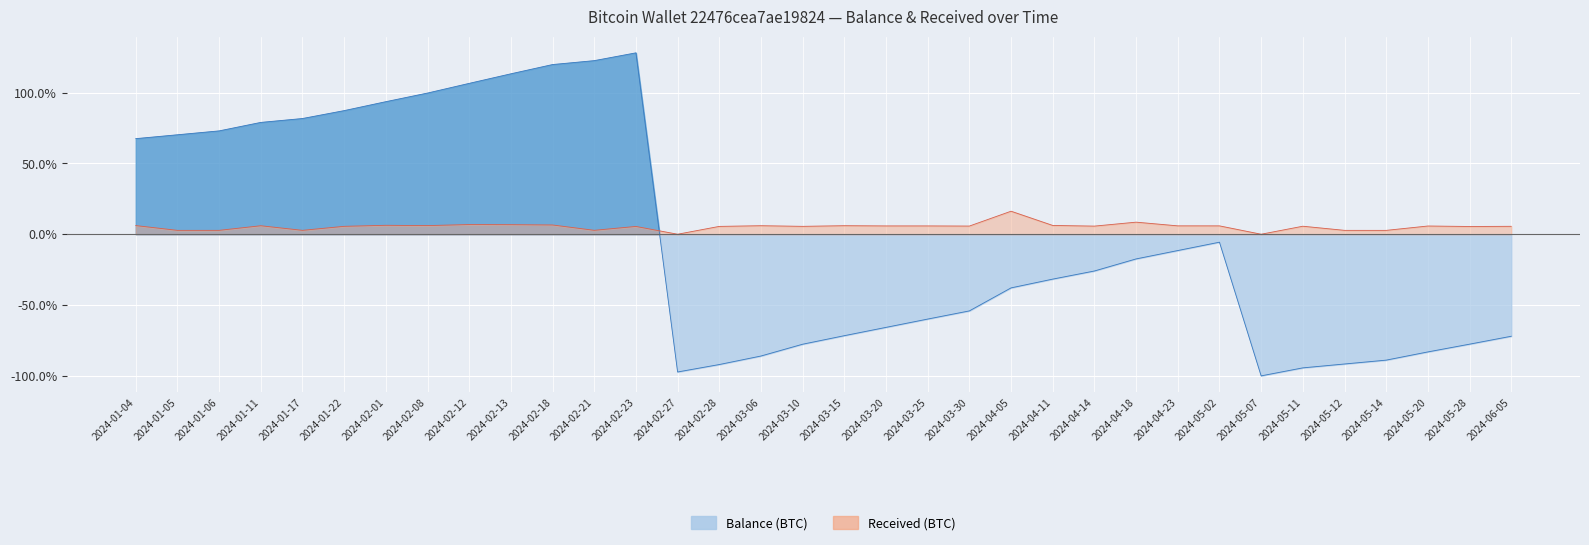

What are all the series names shown in the legend?

Balance (BTC), Received (BTC)